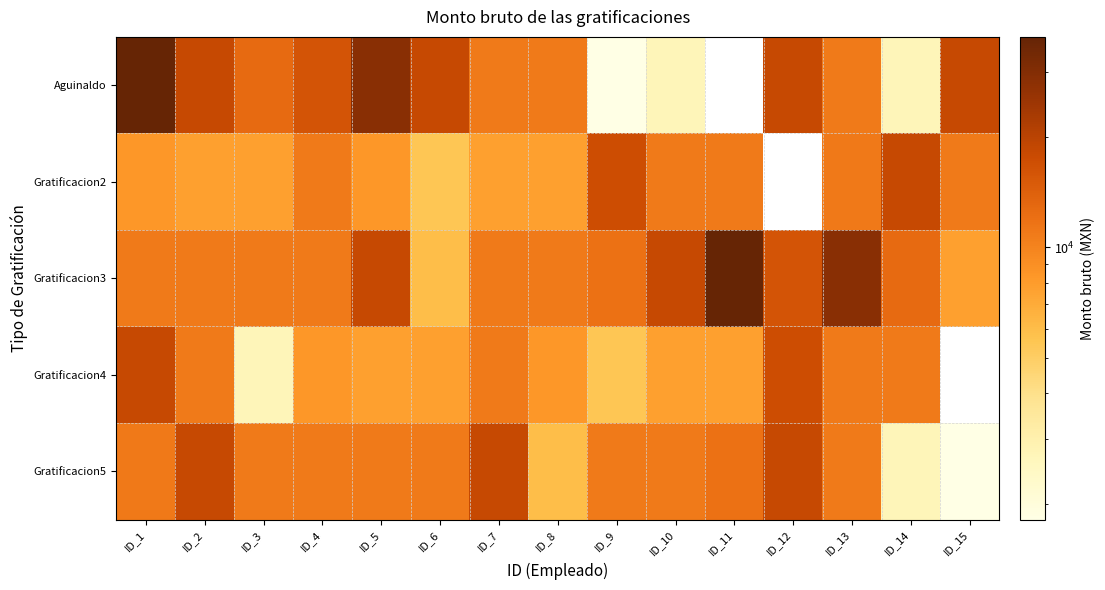

How many data points in Gratificacion4 are above 8385?

8